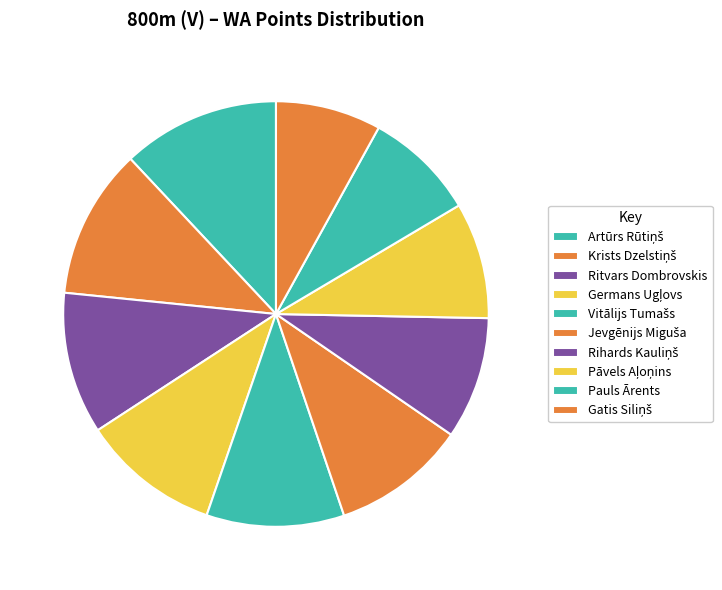

Do Ritvars Dombrovskis and Jevgēnijs Miguša together represent more than half of the pie?

No